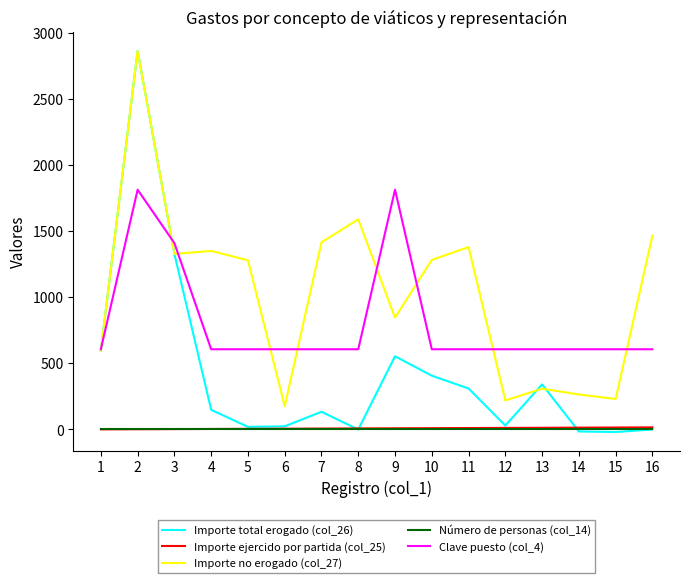

True or false: Clave puesto (col_4) and Número de personas (col_14) intersect in this chart.

False